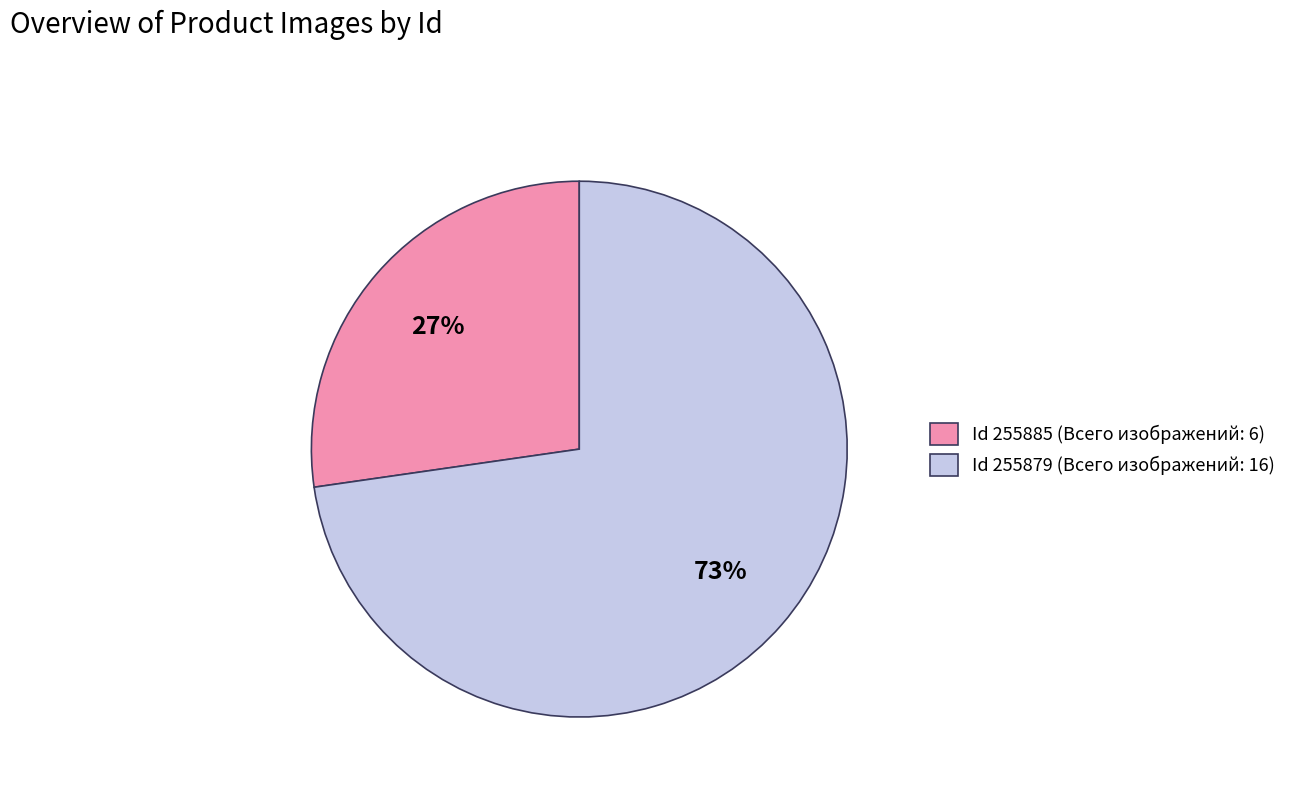

Approximately how many times larger is the value at Id 255879 (Всего изображений: 16) compared to Id 255885 (Всего изображений: 6)?

2.7